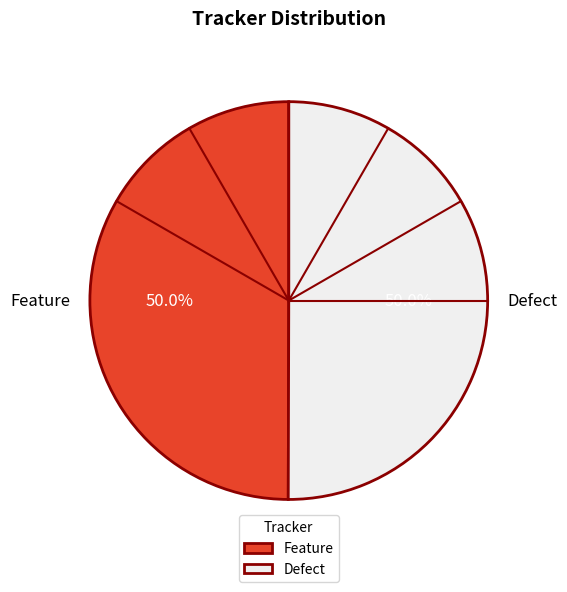

Approximately how many times larger is the value at Feature compared to Defect?

1.0